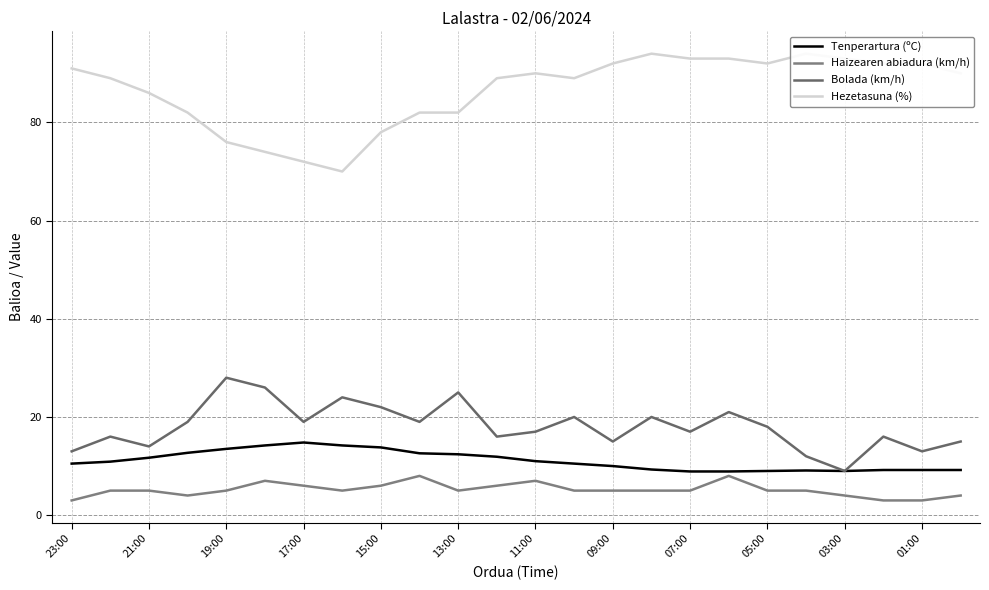

Which series has the largest total across all categories?

Hezetasuna (%)